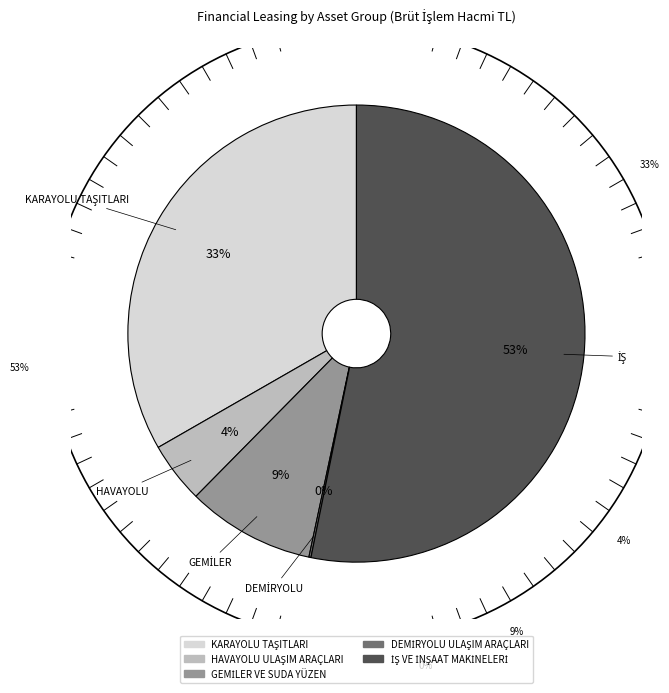

True or false: HAVAYOLU ULAŞIM ARAÇLARI accounts for 14% of the total.

False